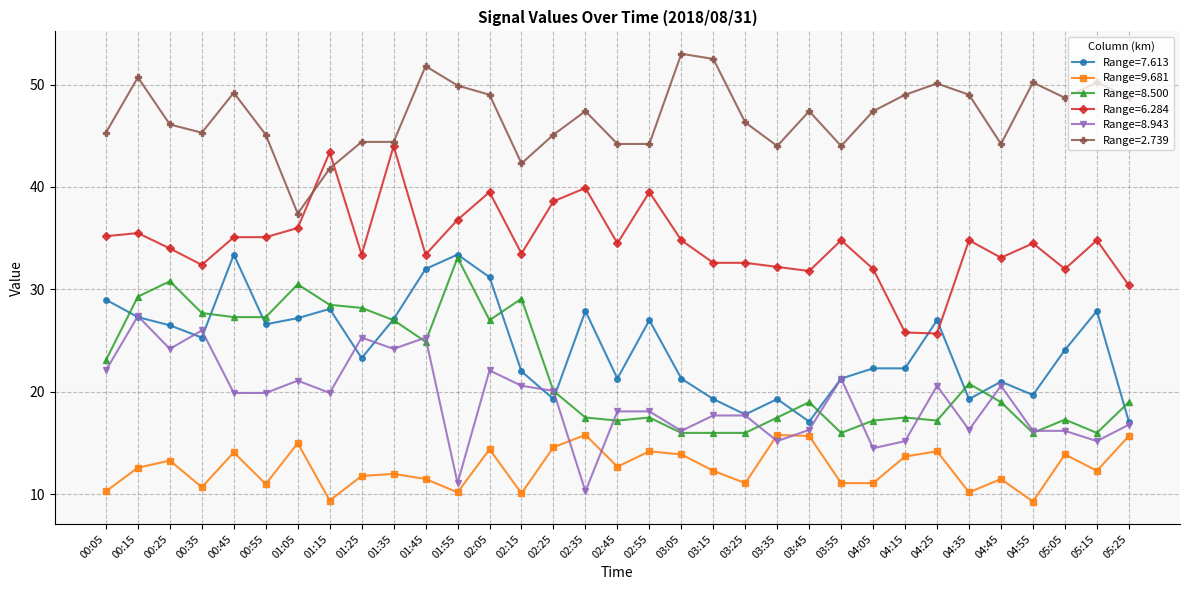

Where is the first local maximum for Range=2.739?

00:15